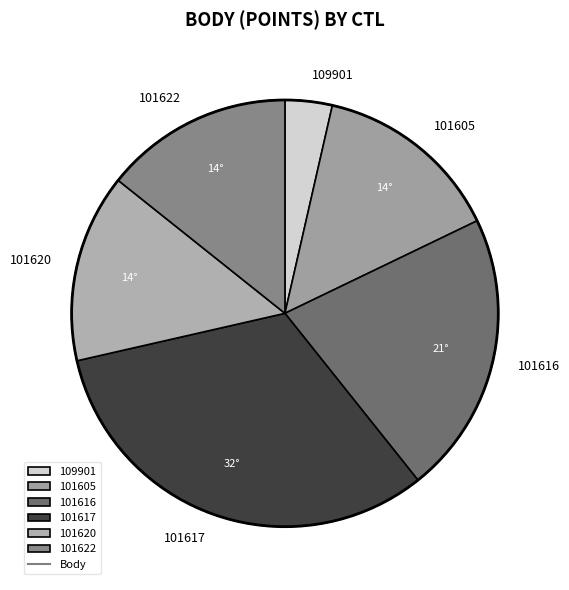

True or false: 101617 accounts for 32% of the total.

True